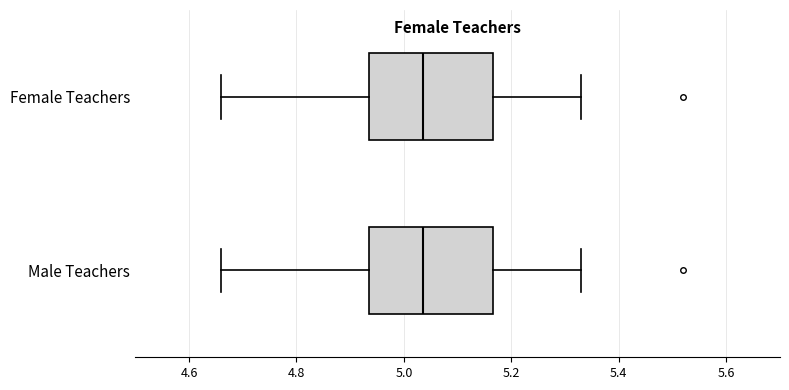

Where is the right edge of the box for Male Teachers on the x-axis? The values are not printed on the chart, so give them approximately, as read against the axis.

5.16